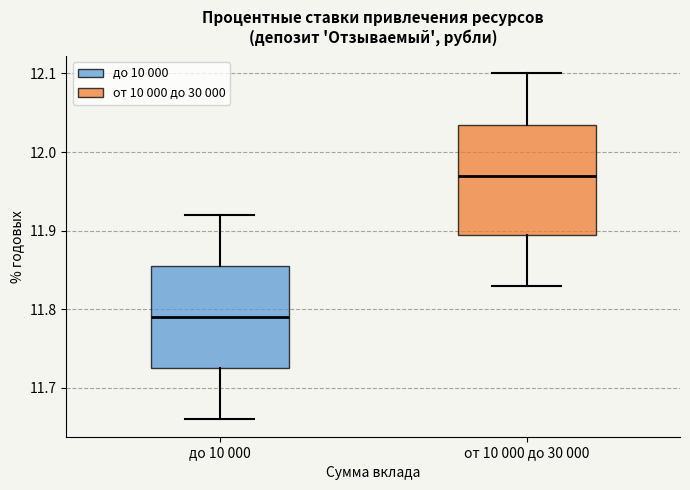

Reading left to right, read every box against the y-axis: the position of its median line, the range the box covers, and the ends of its whiskers. The values are not printed on the chart, so give them approximately, as read against the axis.

до 10 000: median 11.79, box 11.73 to 11.86, whiskers 11.66 to 11.92
от 10 000 до 30 000: median 11.97, box 11.90 to 12.04, whiskers 11.83 to 12.10